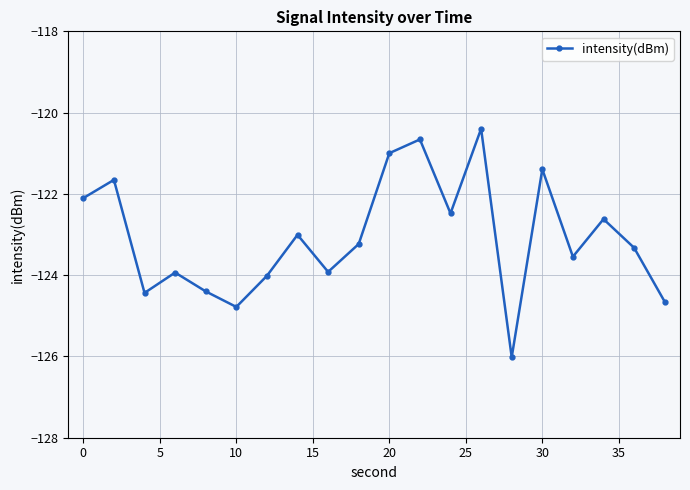

How many series are shown in this chart?

1